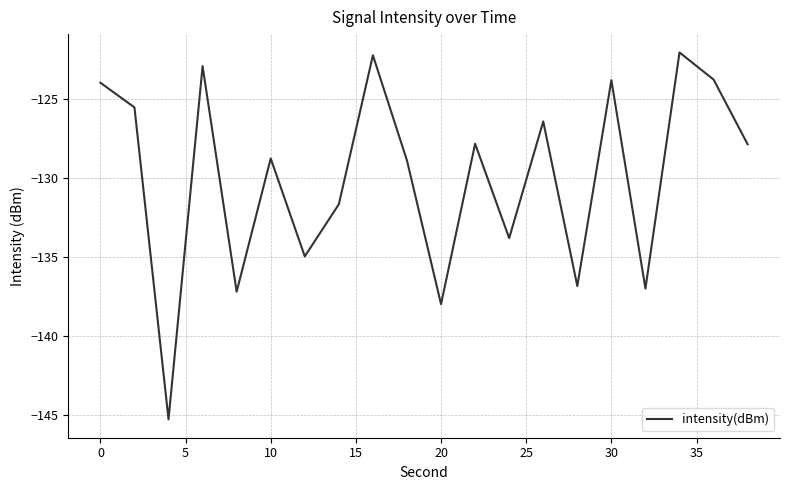

What is the average value?

-129.9